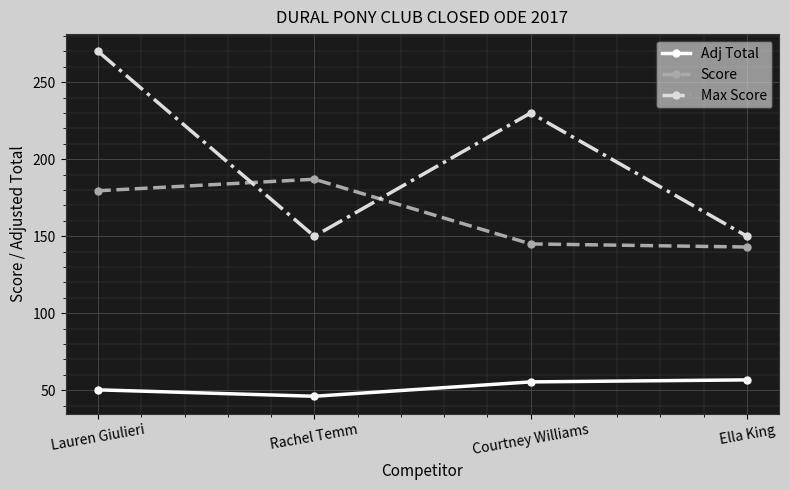

Where is Score nearest to the value 165?

Lauren Giulieri